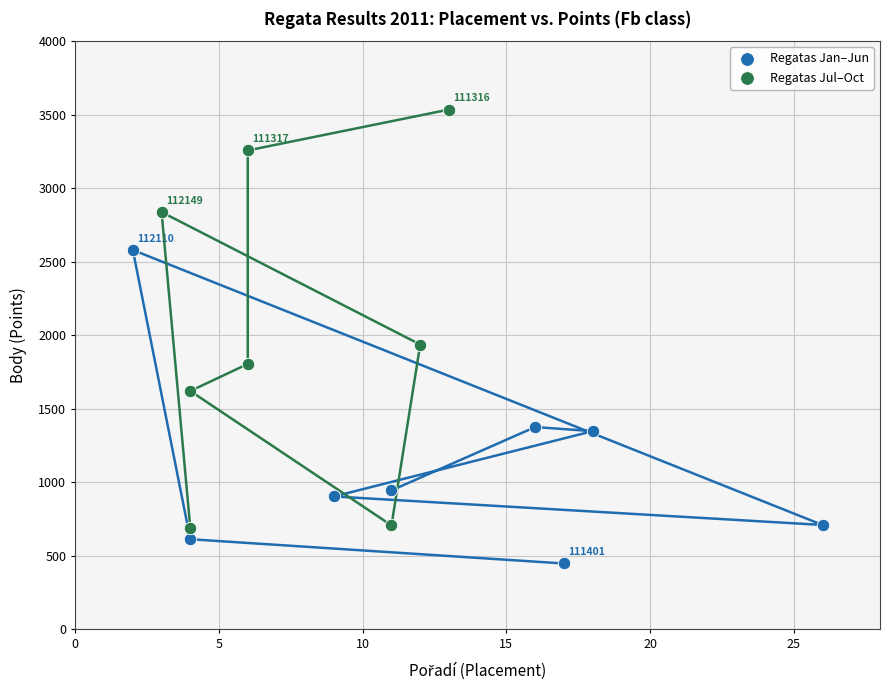

Which series reaches the minimum Y coordinate?

Regatas Jan–Jun